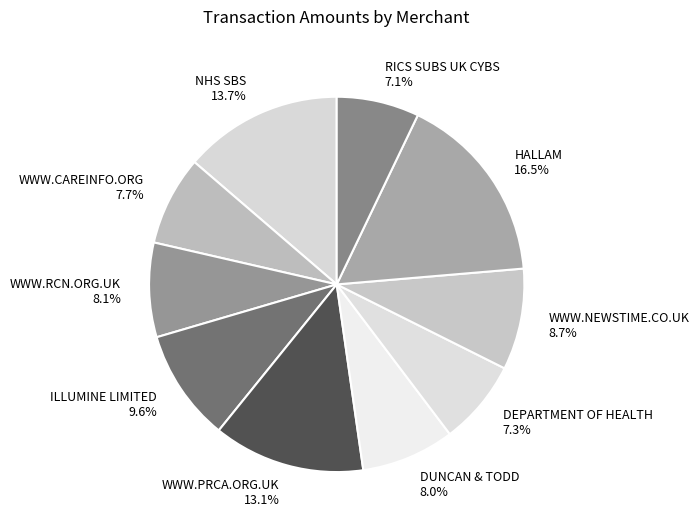

Does WWW.CAREINFO.ORG represent more than half of the total?

No